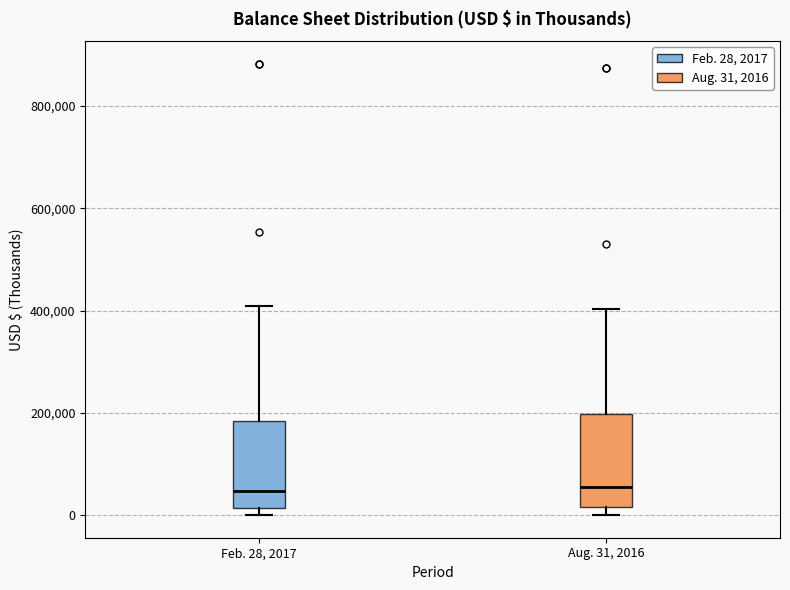

Where does the median line of the box for Aug. 31, 2016 sit on the y-axis? The values are not printed on the chart, so give them approximately, as read against the axis.

60000